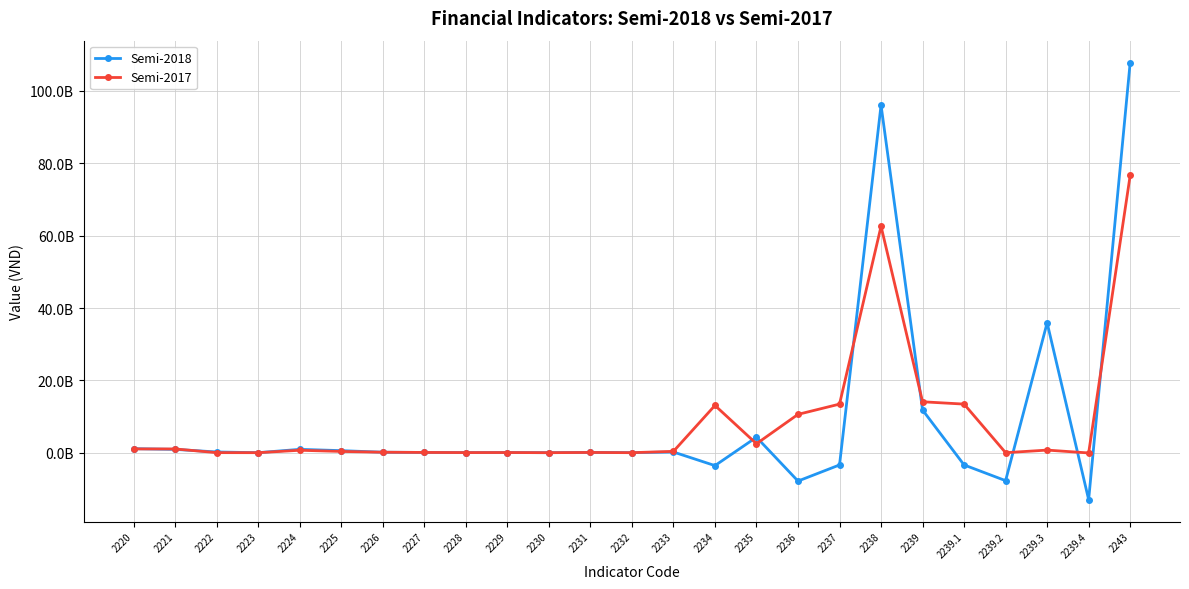

What are all the series names shown in the legend?

Semi-2018, Semi-2017